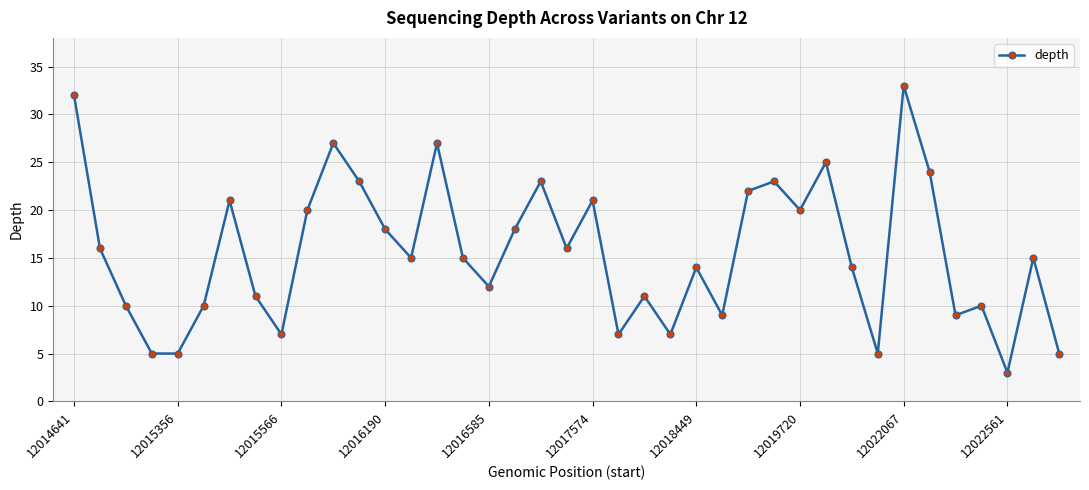

What is the value of the 29th point from the left?

20